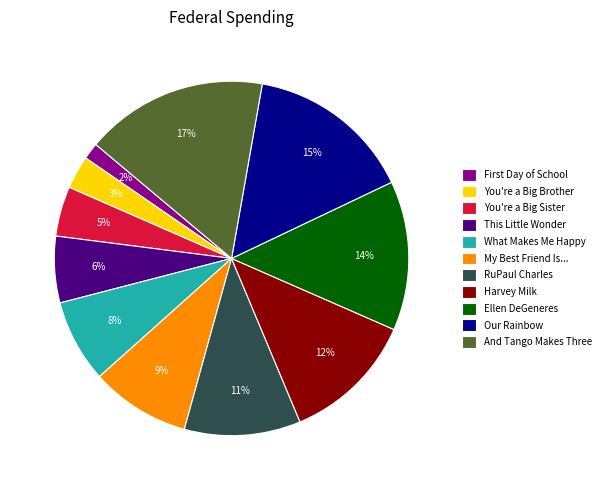

Which has a higher value, You're a Big Brother or Harvey Milk?

Harvey Milk